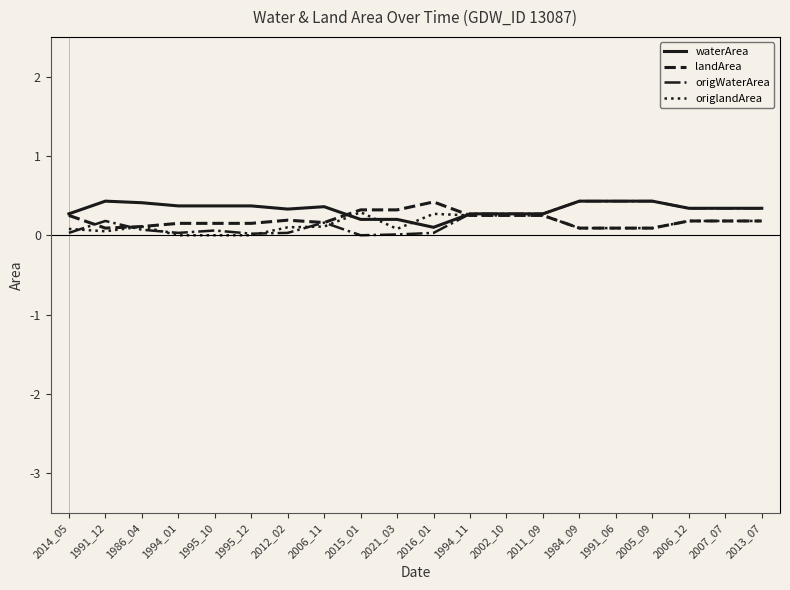

What is the total value across all series at 1995_12?

0.5